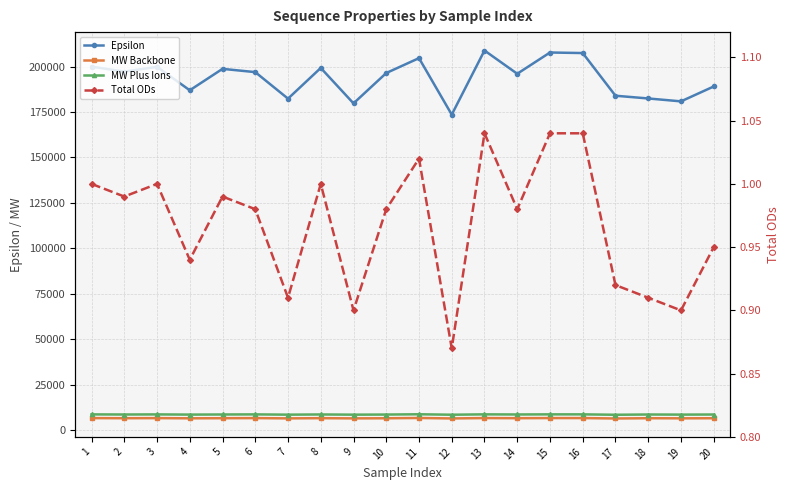

What is the approximate value of MW Plus Ions at 4?

8455.2